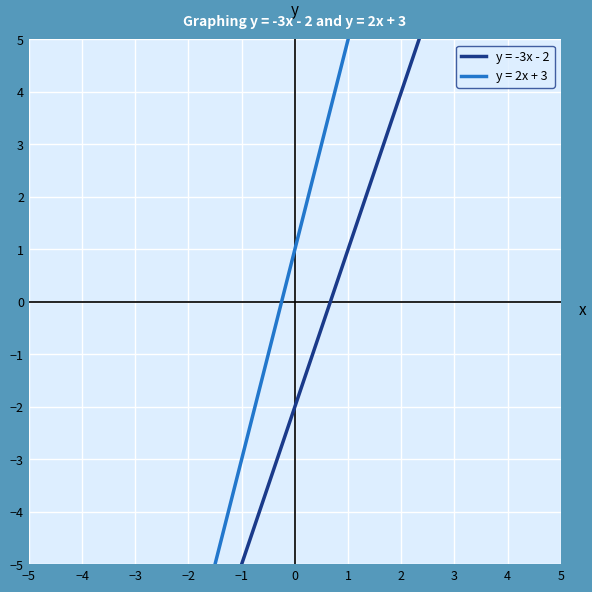

At which label does y = -3x - 2 reach its minimum?

-5